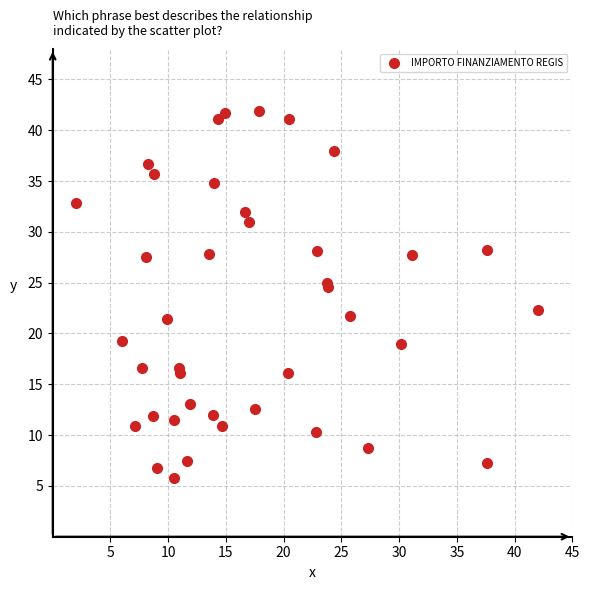

What Y value in the scatter plot is closest to 23?

22.3